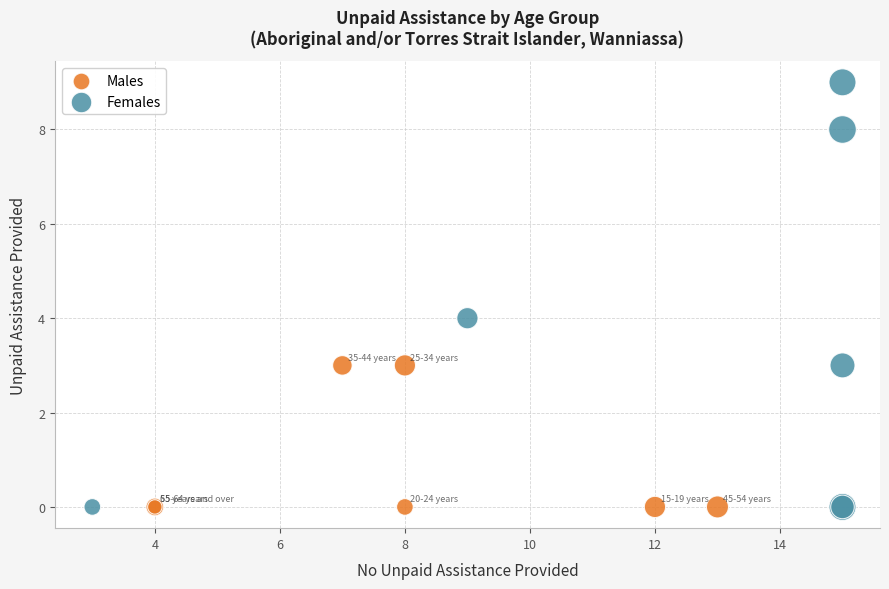

Which series contains the highest Y value?

Females